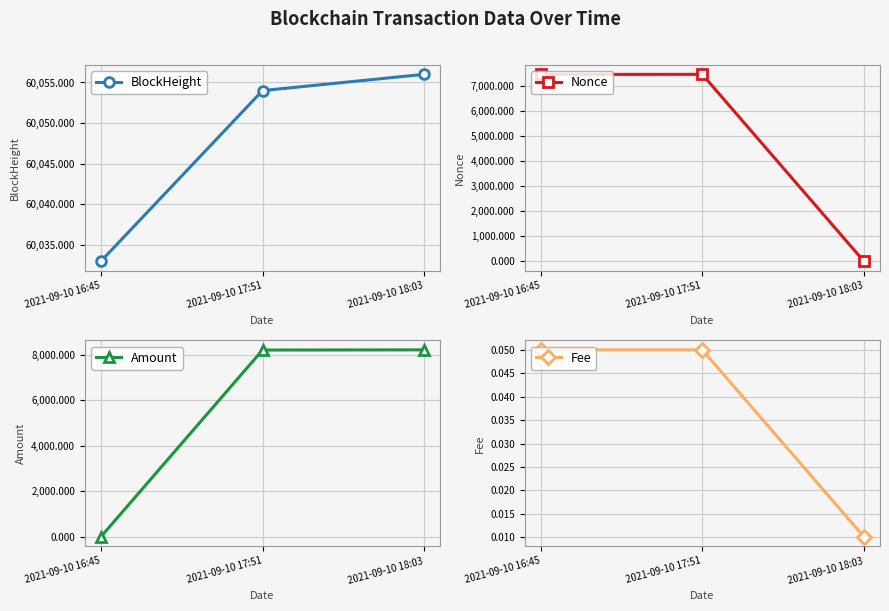

Which category has the lowest value in the Nonce series?

2021-09-10 18:03